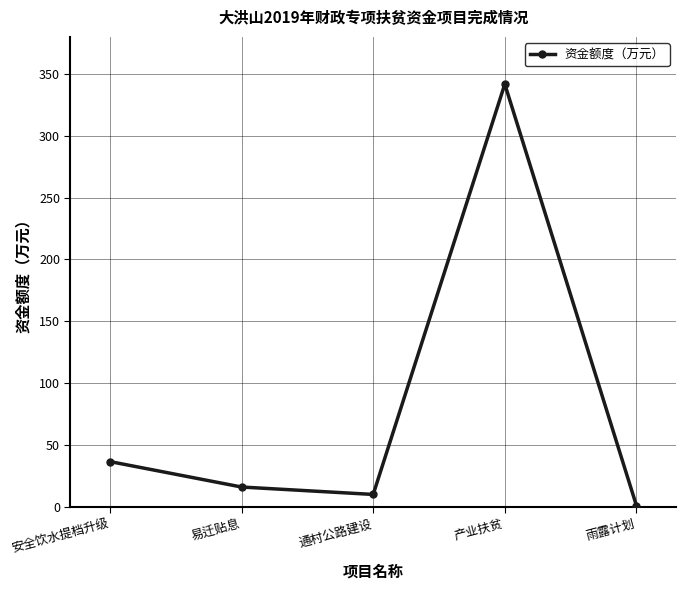

Is this an area chart (filled region under the line)?

No